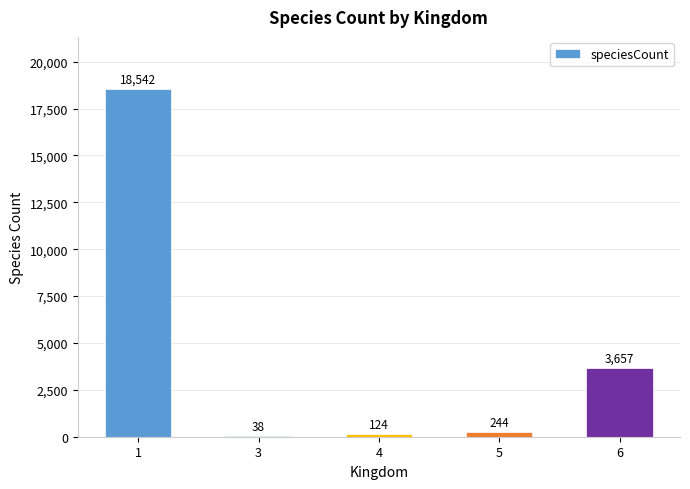

Is it true that the value at 5 is 244?

True